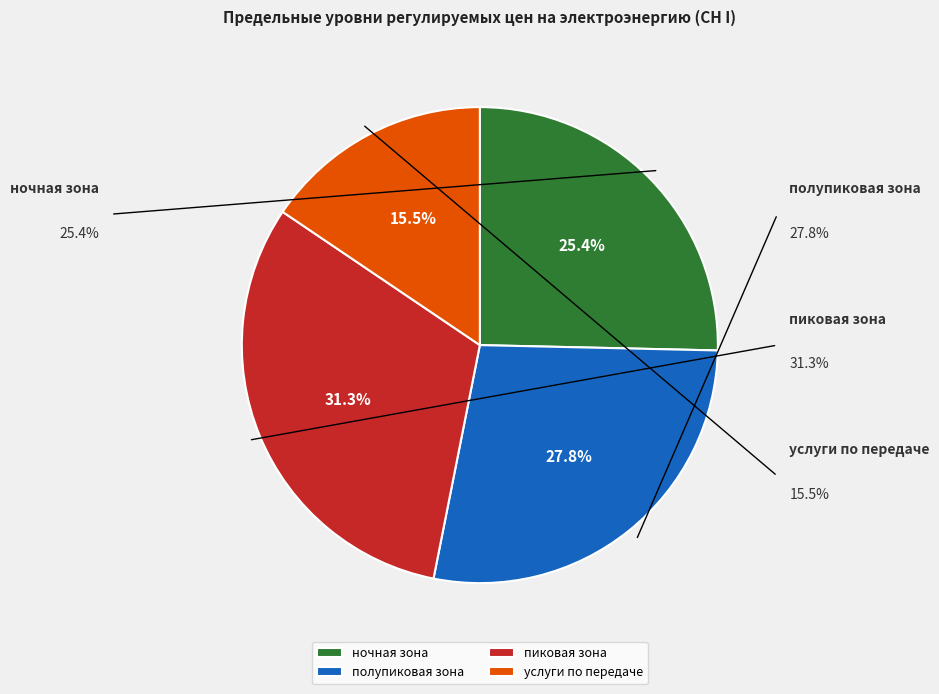

Rank the categories by value from lowest to highest.

услуги по передаче, ночная зона, полупиковая зона, пиковая зона